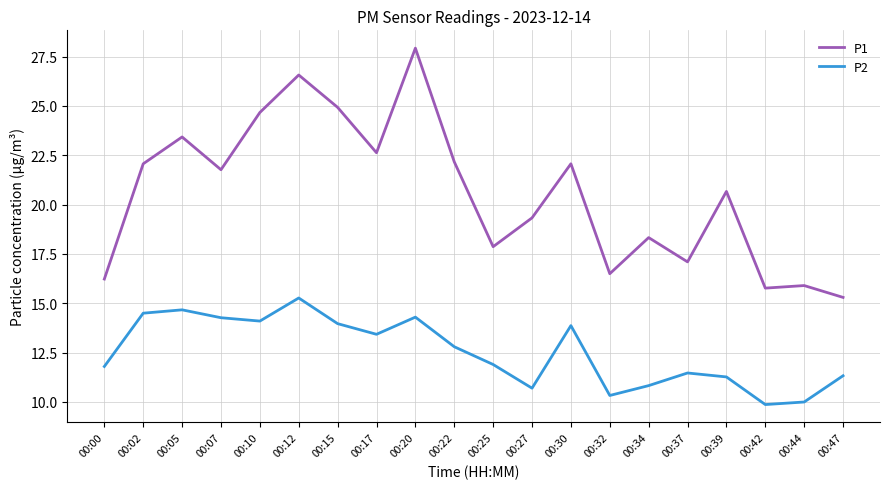

Reading left to right, extract all data points from this chart.

P1: 16.2	22.1	23.4	21.8	24.7	26.6	24.9	22.6	27.9	22.2	17.9	19.3	22.1	16.5	18.3	17.1	20.7	15.8	15.9	15.3
P2: 11.8	14.5	14.7	14.3	14.1	15.3	14.0	13.4	14.3	12.8	11.9	10.7	13.9	10.3	10.8	11.5	11.3	9.9	10.0	11.3